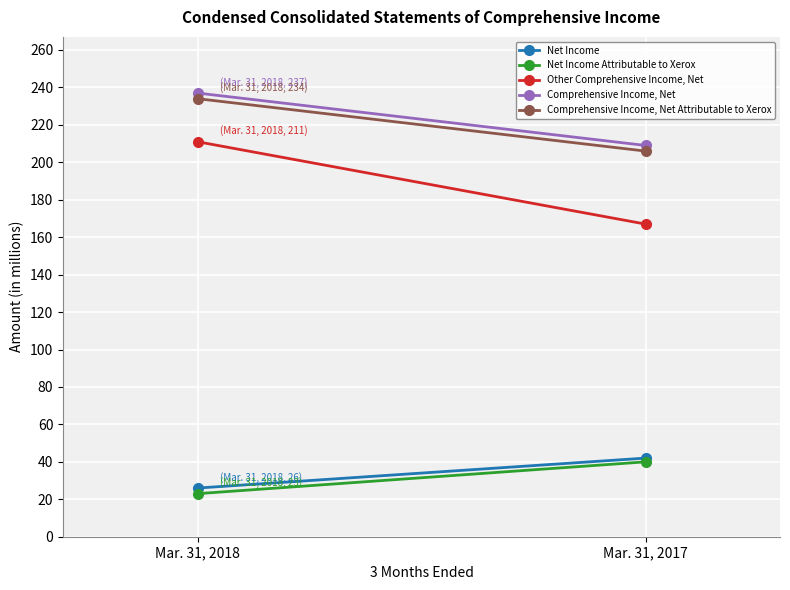

The Net Income Attributable to Xerox series shows 26 at Mar. 31, 2017. True or false?

False